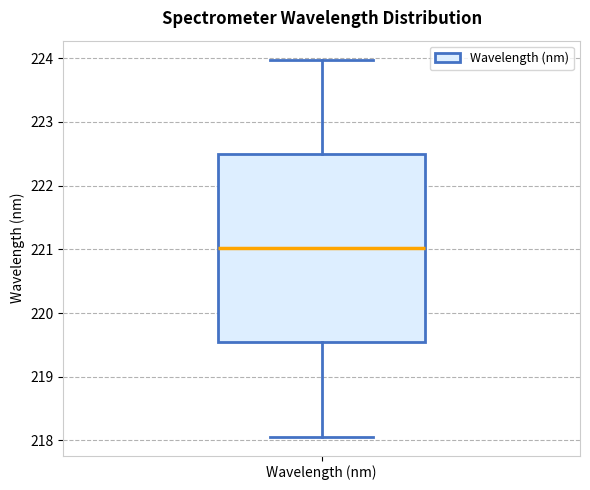

Transcribe this box plot: give where the median line is, the range the box spans, and where the two whiskers end, as read against the y-axis. The values are not printed on the chart, so give them approximately, as read against the axis.

median 221.0, box 219.5 to 222.5, whiskers 218.1 to 224.0